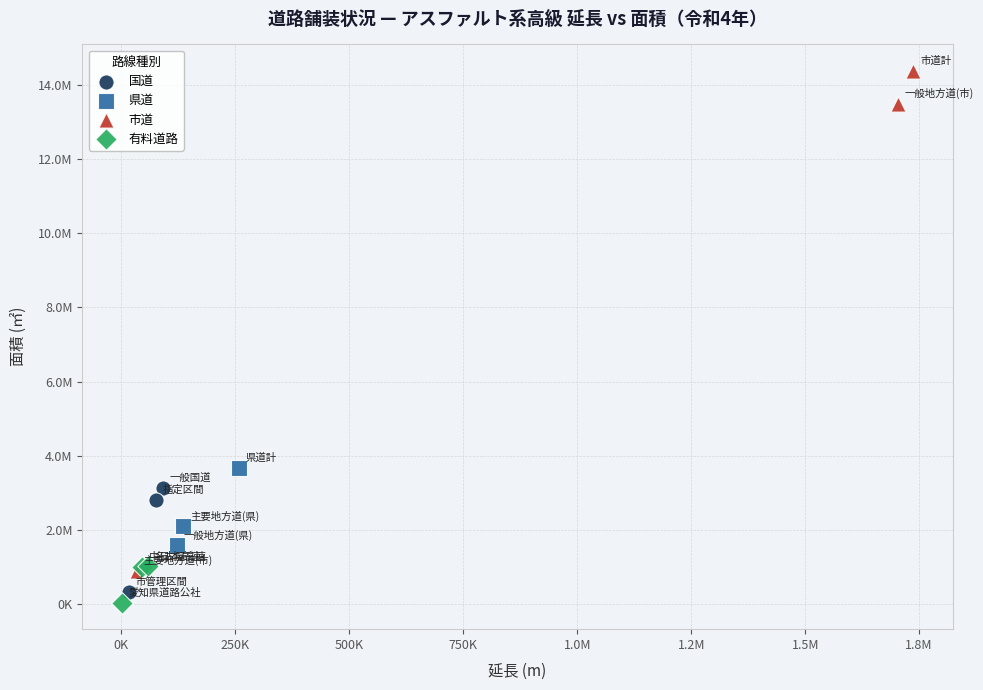

What are all the series names shown in the legend?

国道, 県道, 市道, 有料道路